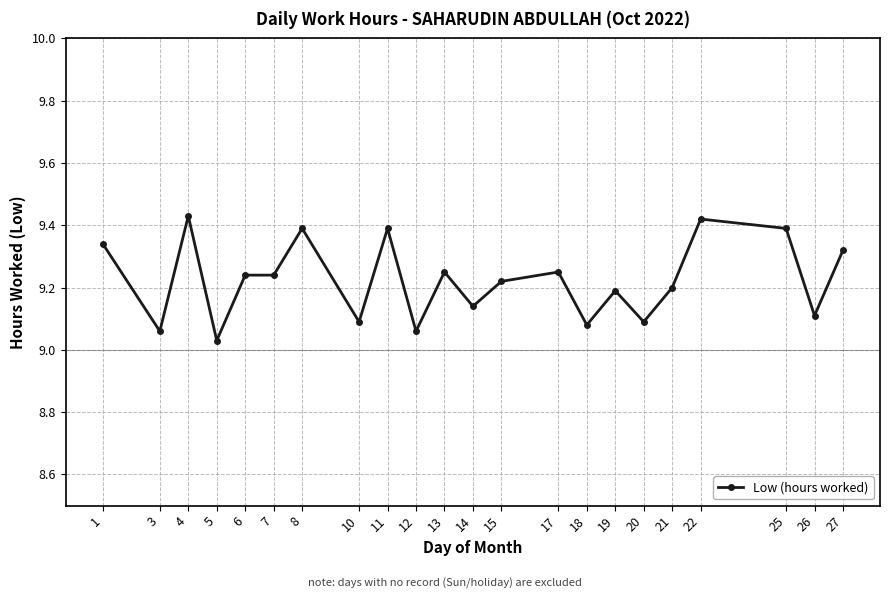

What is the sum of all values?

202.9